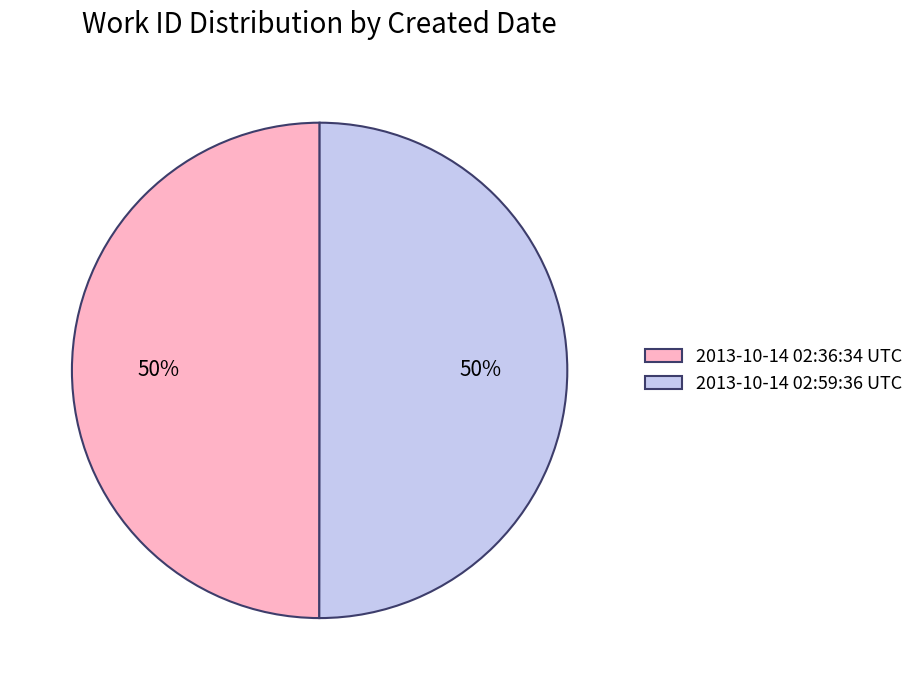

Approximately how many times larger is the value at 2013-10-14 02:59:36 UTC compared to 2013-10-14 02:36:34 UTC?

1.0